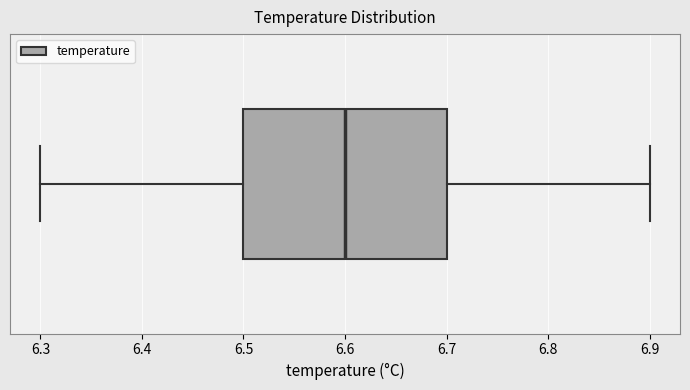

Where is the right edge of the box on the x-axis? The values are not printed on the chart, so give them approximately, as read against the axis.

6.7